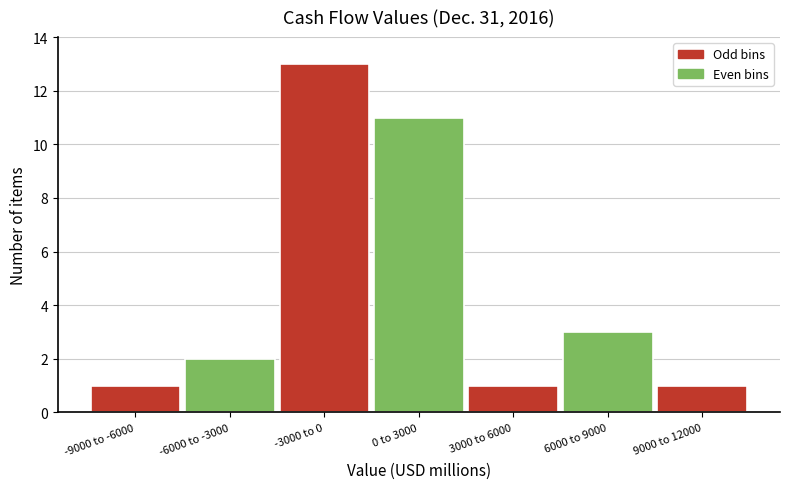

Reading left to right, transcribe all the data shown in this chart.

-9000 to -6000=1	-6000 to -3000=2	-3000 to 0=13	0 to 3000=11	3000 to 6000=1	6000 to 9000=3	9000 to 12000=1